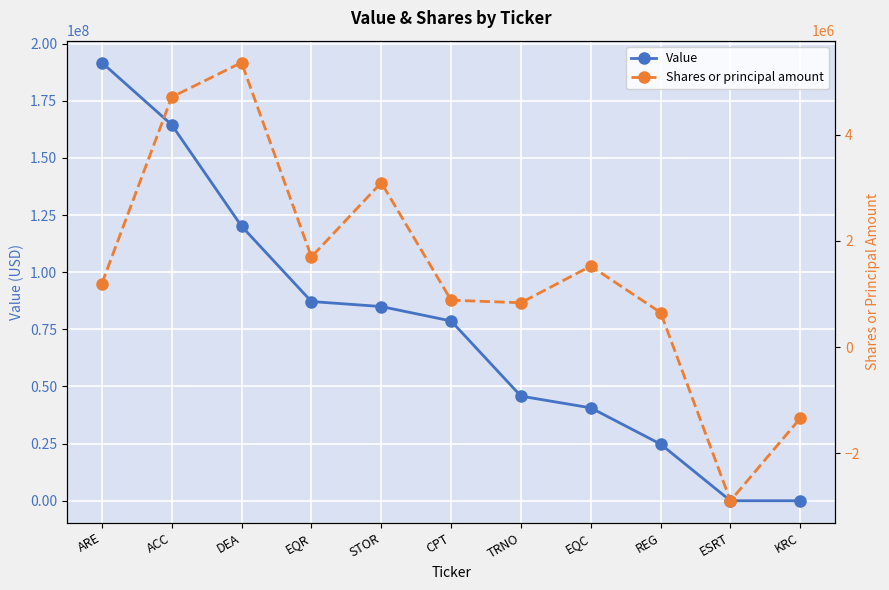

What are all the series names shown in the legend?

Value, Shares or principal amount